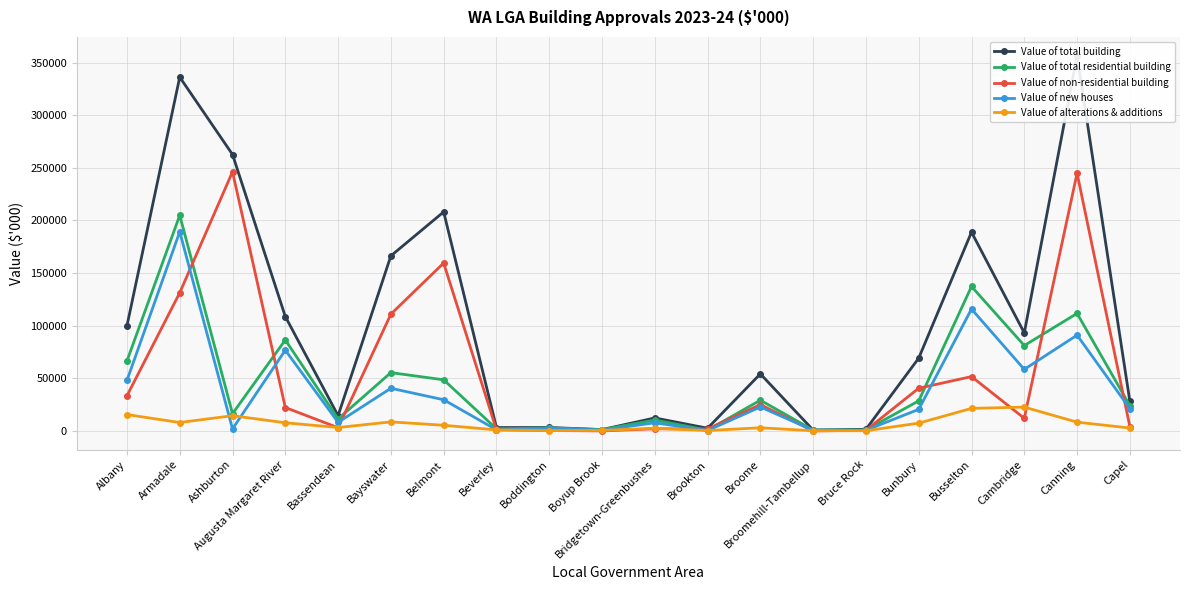

Reading right to left, extract all data points from this chart.

Value of total building: 28159.4	356554.6	93167.6	188905.8	69157.6	1538.6	809.2	54213.8	2577.9	12352.4	1276.0	3276.3	3194.2	208135.9	166378.6	14502.8	108717.0	262673.6	336185.3	99915.6
Value of total residential building: 23978.1	111672.1	81137.8	137270.2	28591.7	869.9	809.2	29179.7	760.2	10323.8	1276.0	2861.1	2010.3	48580.7	55413.8	11435.9	86464.9	16406.1	204886.8	66489.5
Value of non-residential building: 4181.2	244882.4	12029.8	51635.6	40566.0	668.7	0.0	25034.2	1817.7	2028.6	0.0	415.2	1183.9	159555.3	110964.8	3066.9	22252.1	246267.5	131298.6	33426.0
Value of new houses: 21194.5	91006.5	58500.0	115832.4	20482.8	667.6	650.0	22763.4	396.0	7754.3	784.0	2475.1	1057.7	29642.0	40529.2	8197.2	76736.7	1936.9	189255.3	48036.2
Value of alterations & additions: 2783.7	8331.7	22637.7	21437.8	7400.4	202.3	159.2	2997.3	364.2	2569.5	492.0	386.0	952.5	5376.7	8596.9	3238.7	7767.9	14469.2	8004.5	15535.4